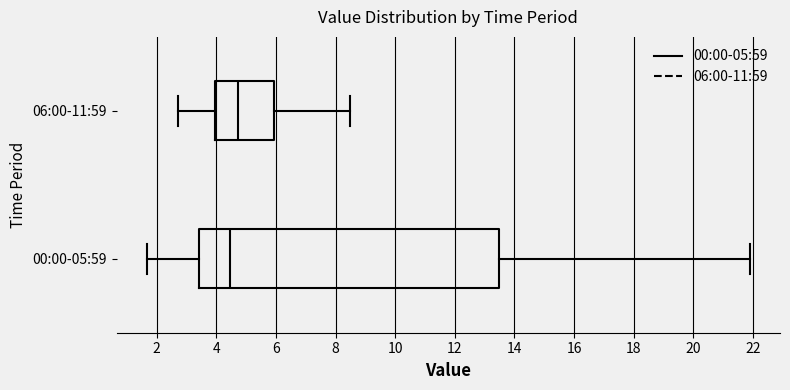

Comparing the boxes themselves (not the whiskers), which one is the widest?

00:00-05:59